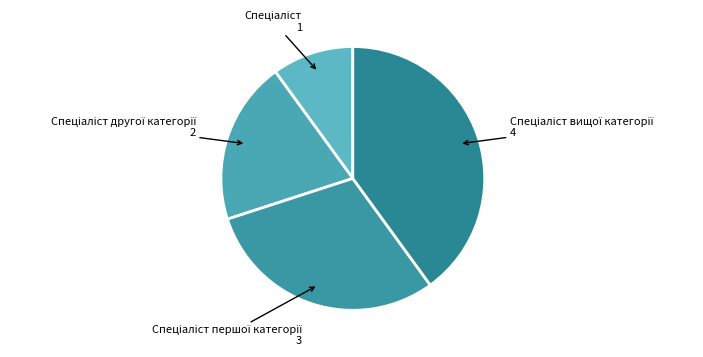

How many slices are in this pie chart?

4